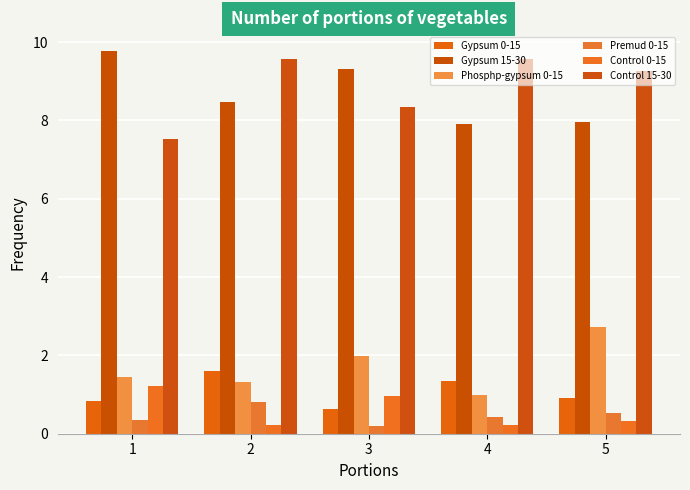

Which series has the widest spread of values?

Control 15-30